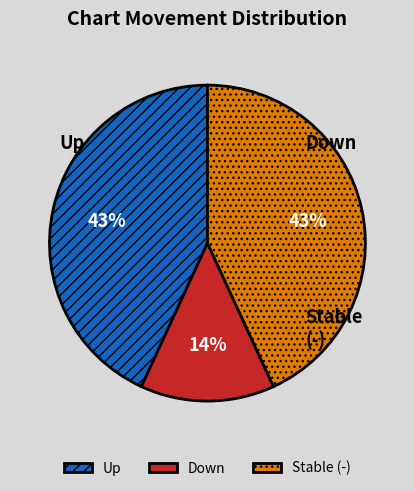

Which slice is the largest?

up